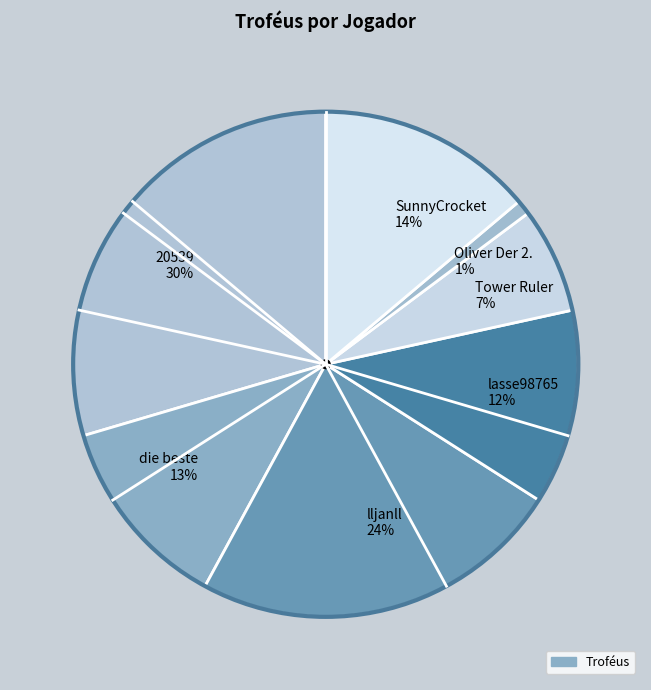

Is SunnyCrocket the majority of the pie?

No